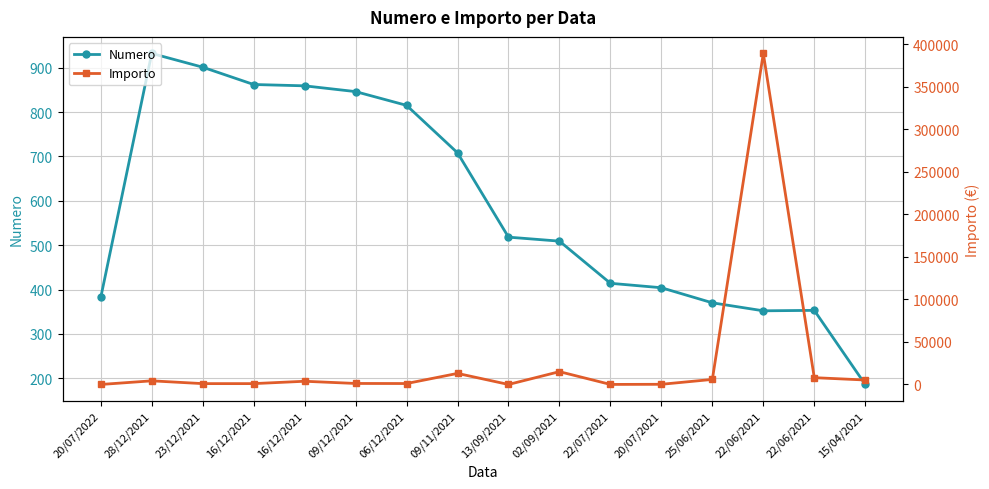

Rank the series by their maximum value, from lowest to highest.

Numero, Importo